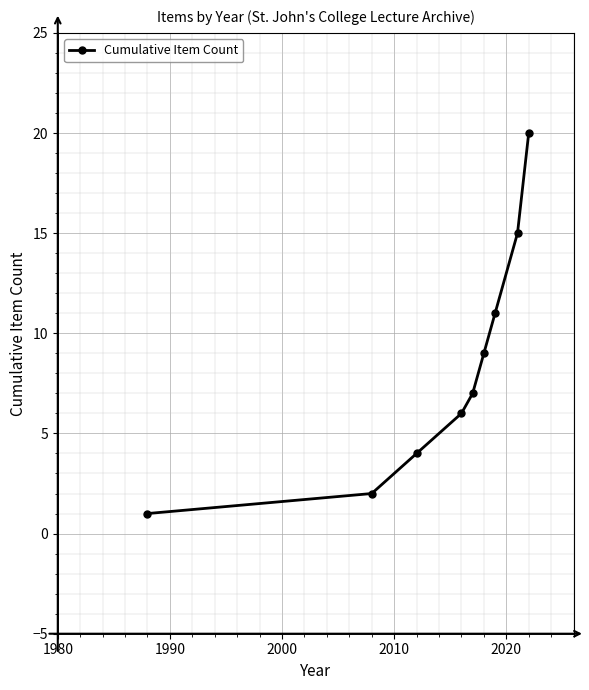

Reading left to right, list all the values displayed in this chart.

1	2	4	6	7	9	11	15	20